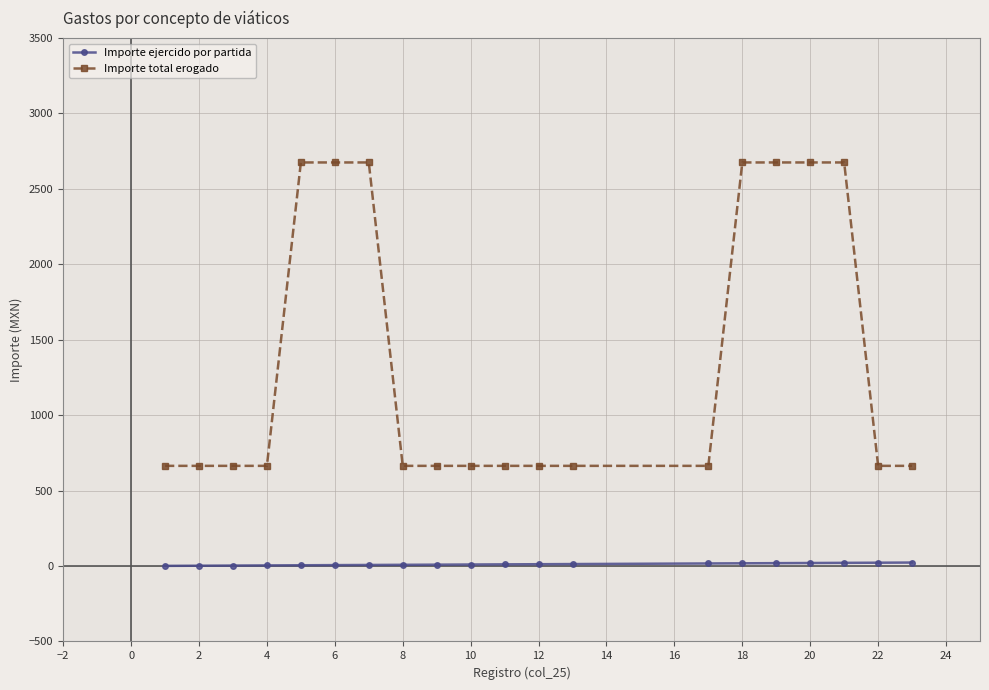

Rank the series by their maximum value, from highest to lowest.

Importe total erogado, Importe ejercido por partida